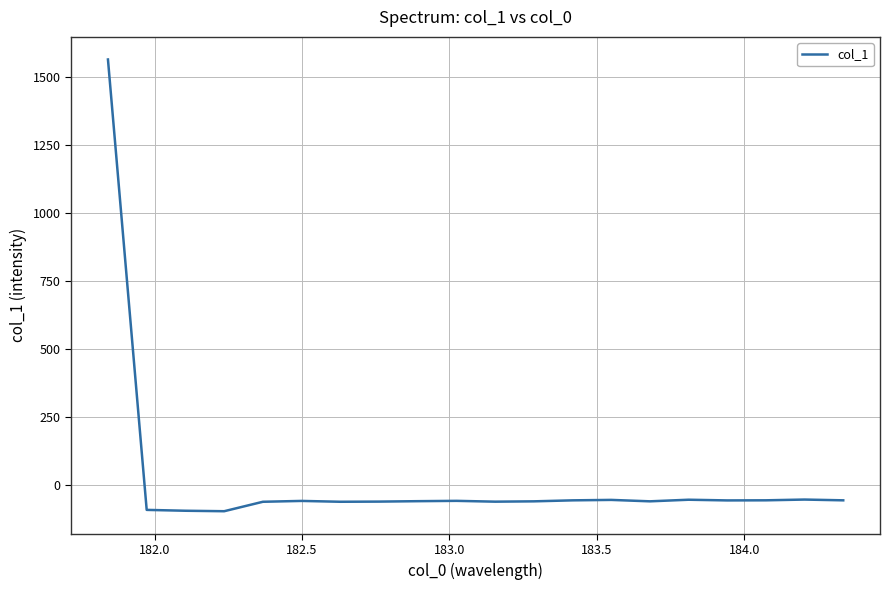

How many distinct data groups are displayed?

1